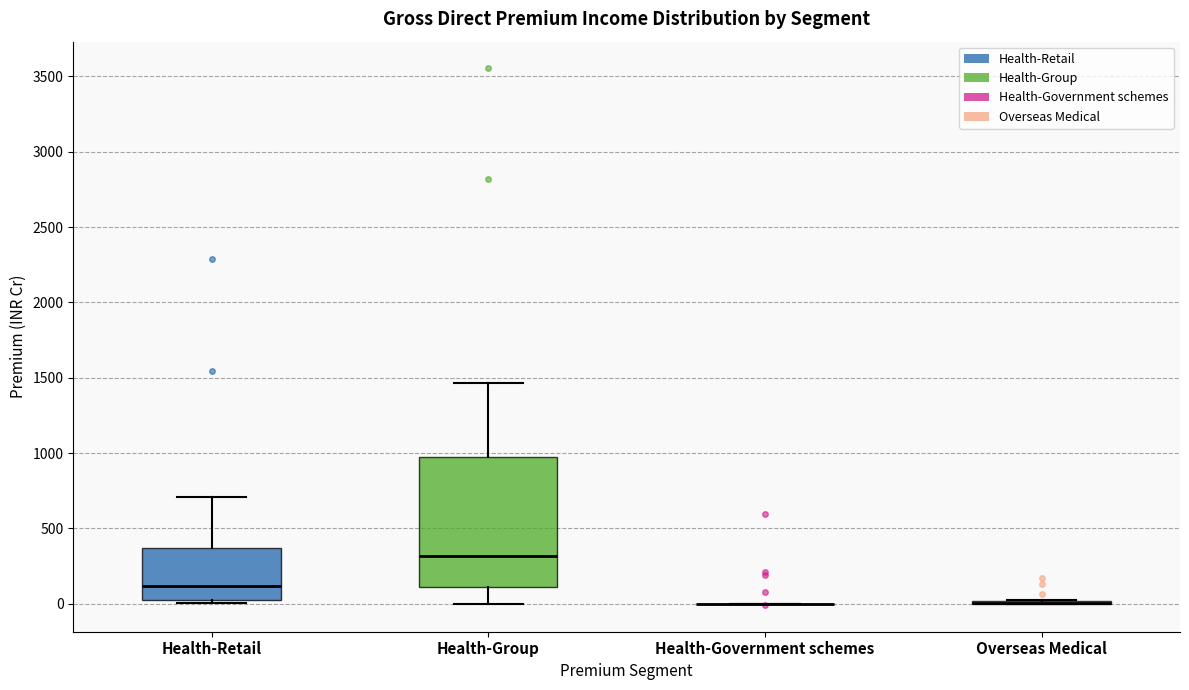

Reading left to right, read every box against the y-axis: the position of its median line, the range the box covers, and the ends of its whiskers. The values are not printed on the chart, so give them approximately, as read against the axis.

Health-Retail: median 100, box 50 to 350, whiskers 0 to 700
Health-Group: median 300, box 100 to 1000, whiskers 0 to 1450
Health-Government schemes: box collapsed to a line at 0, whiskers 0 to 0
Overseas Medical: box collapsed to a line at 0, whiskers 0 to 0